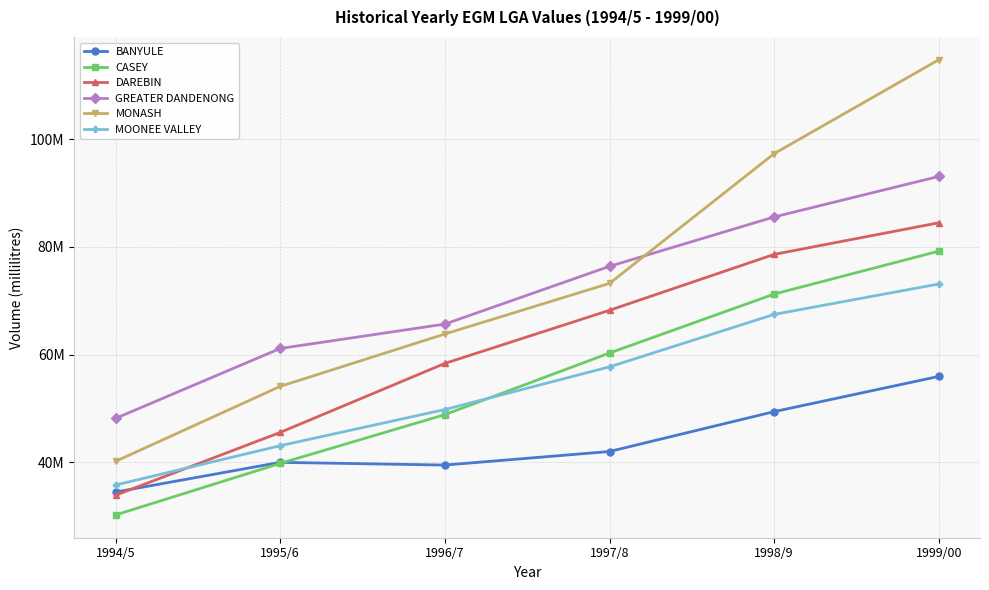

Rank the categories by MONASH value from highest to lowest.

1999/00, 1998/9, 1997/8, 1996/7, 1995/6, 1994/5